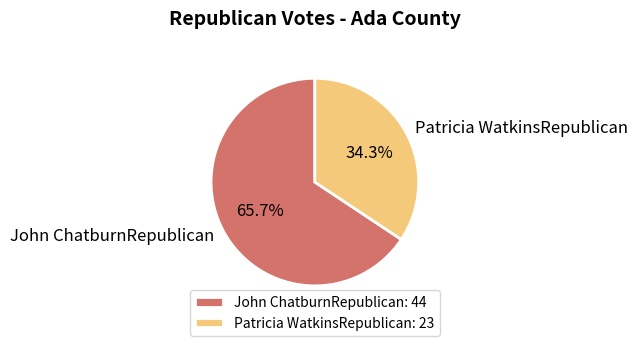

True or false: John ChatburnRepublican accounts for 60% of the total.

False